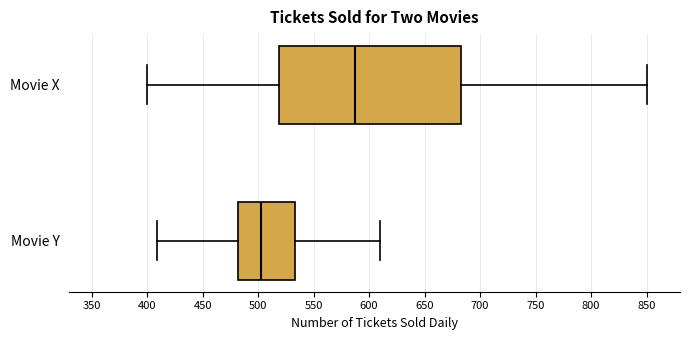

Reading bottom to top, transcribe this box plot: for each box, give where its median line is, the range the box spans, and where its two whiskers end, as read against the x-axis. The values are not printed on the chart, so give them approximately, as read against the axis.

Movie Y: median 500, box 480 to 535, whiskers 410 to 610
Movie X: median 585, box 520 to 680, whiskers 400 to 850